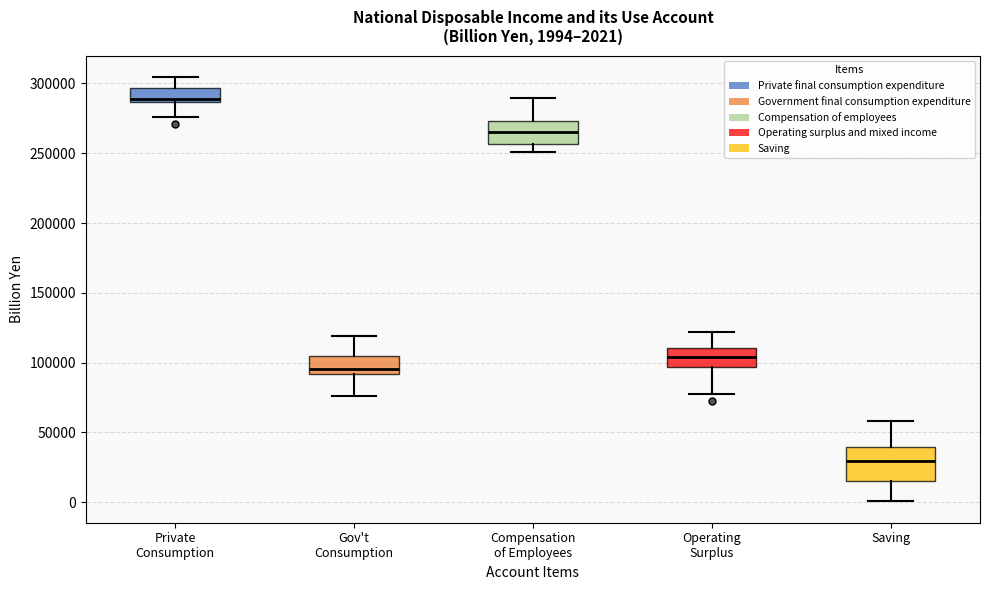

Which box is the tallest, from its lower edge to its upper edge?

Saving